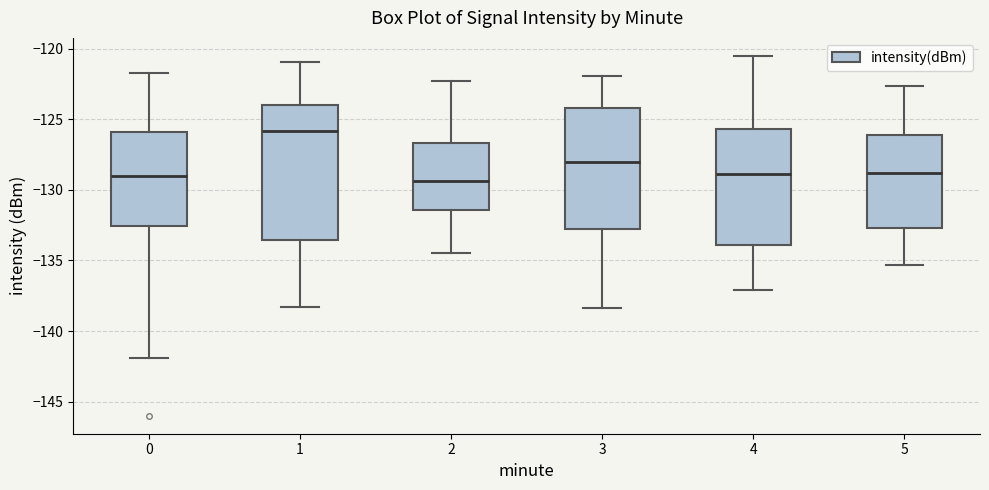

Reading left to right, read every box against the y-axis: the position of its median line, the range the box covers, and the ends of its whiskers. The values are not printed on the chart, so give them approximately, as read against the axis.

0: median -129.0, box -132.5 to -126.0, whiskers -142.0 to -121.5
1: median -126.0, box -133.5 to -124.0, whiskers -138.5 to -121.0
2: median -129.5, box -131.5 to -126.5, whiskers -134.5 to -122.5
3: median -128.0, box -133.0 to -124.0, whiskers -138.5 to -122.0
4: median -129.0, box -134.0 to -125.5, whiskers -137.0 to -120.5
5: median -129.0, box -132.5 to -126.0, whiskers -135.5 to -122.5